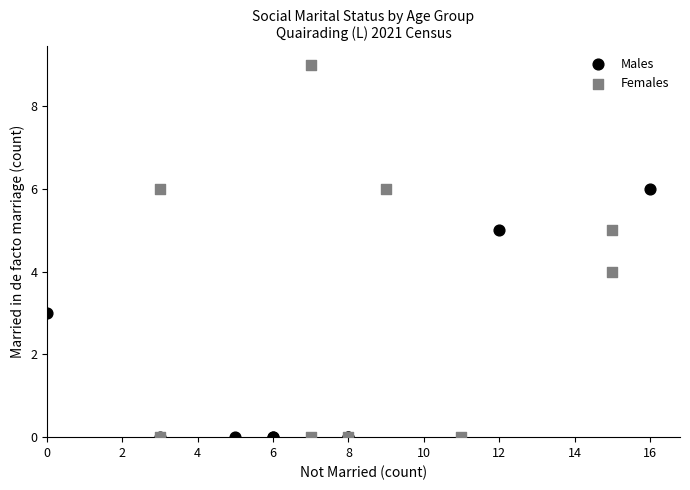

Which series reaches the maximum Y coordinate?

Females